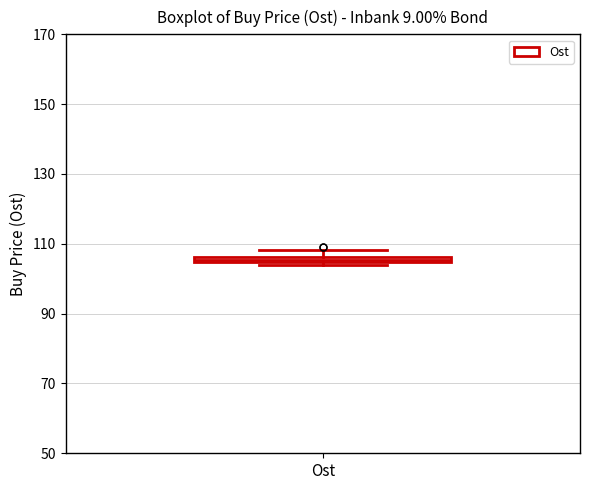

Where is the upper edge of the box for Ost on the y-axis? The values are not printed on the chart, so give them approximately, as read against the axis.

106